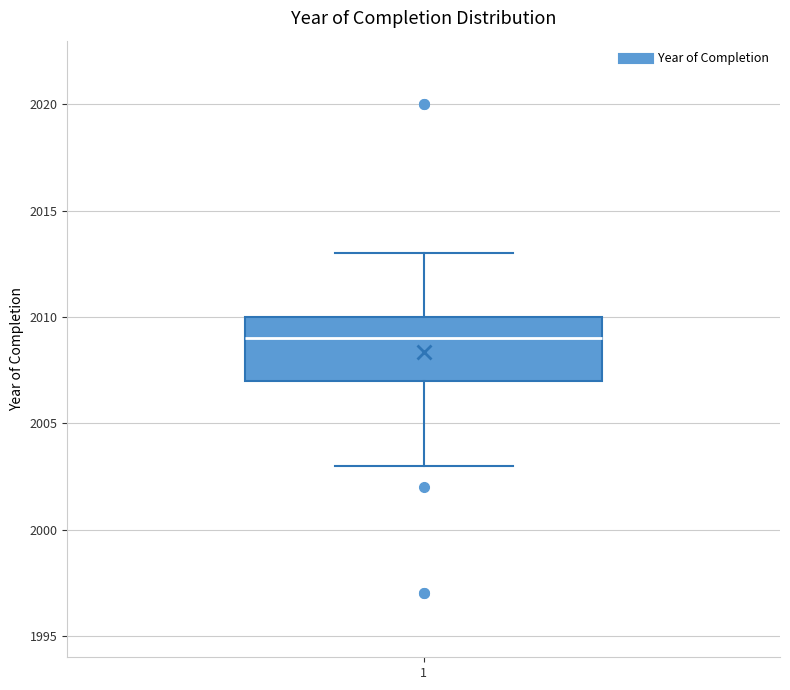

Read this box plot against the y-axis: the position of the median line, the range covered by the box, and the ends of both whiskers. The values are not printed on the chart, so give them approximately, as read against the axis.

median 2009, box 2007 to 2010, whiskers 2003 to 2013